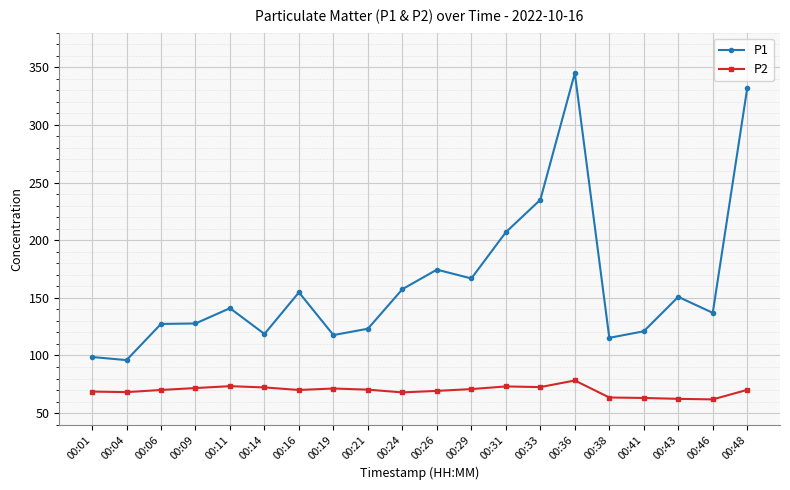

Which series changed the most between 00:33 and 00:38?

P1